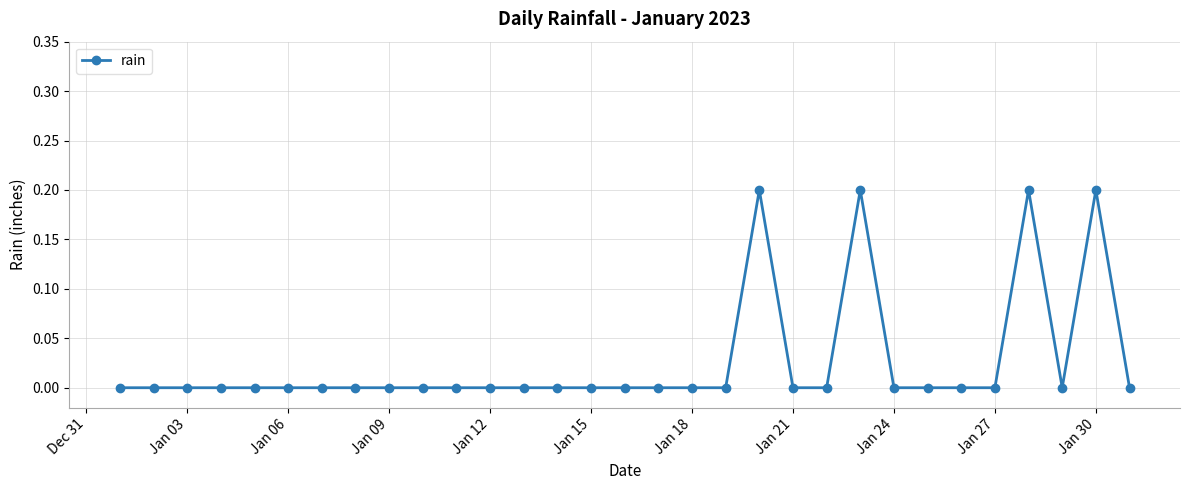

Count the number of data series in this chart.

1